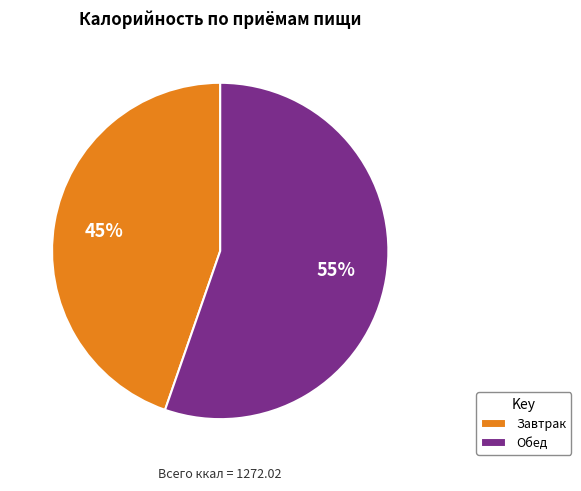

How many slices are in this pie chart?

2